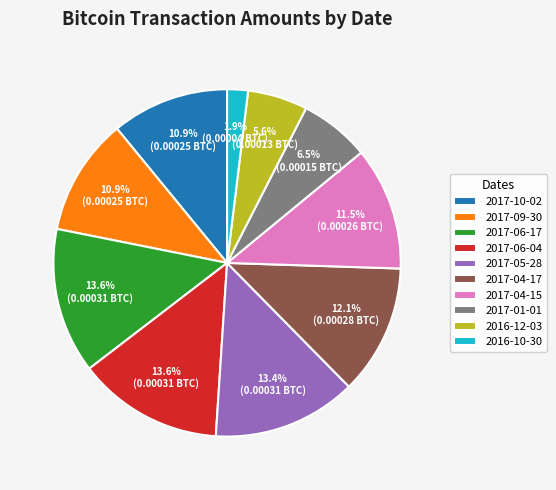

How many slices are in this pie chart?

10